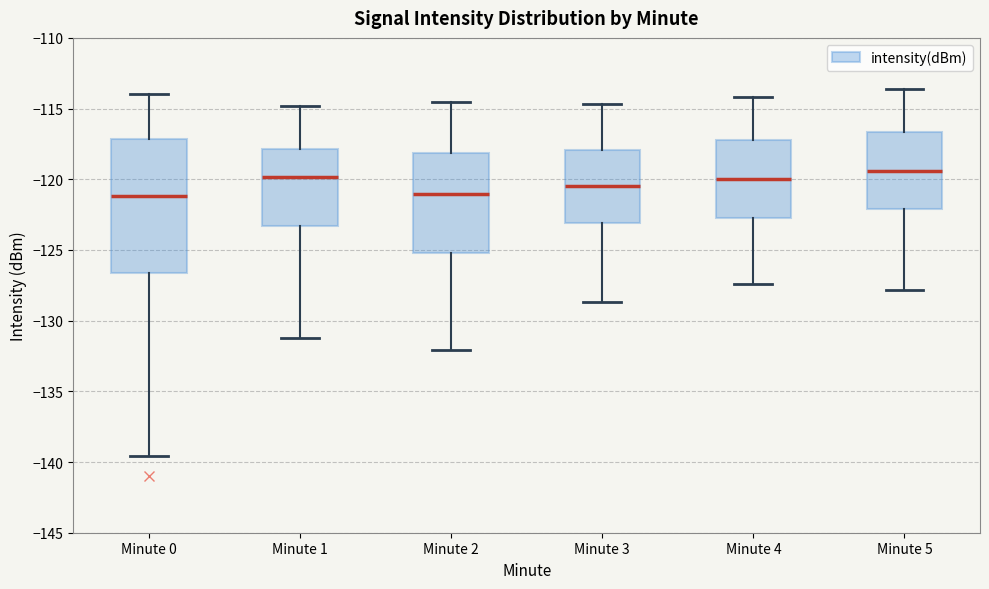

Where is the upper edge of the box for Minute 2 on the y-axis? The values are not printed on the chart, so give them approximately, as read against the axis.

-118.0